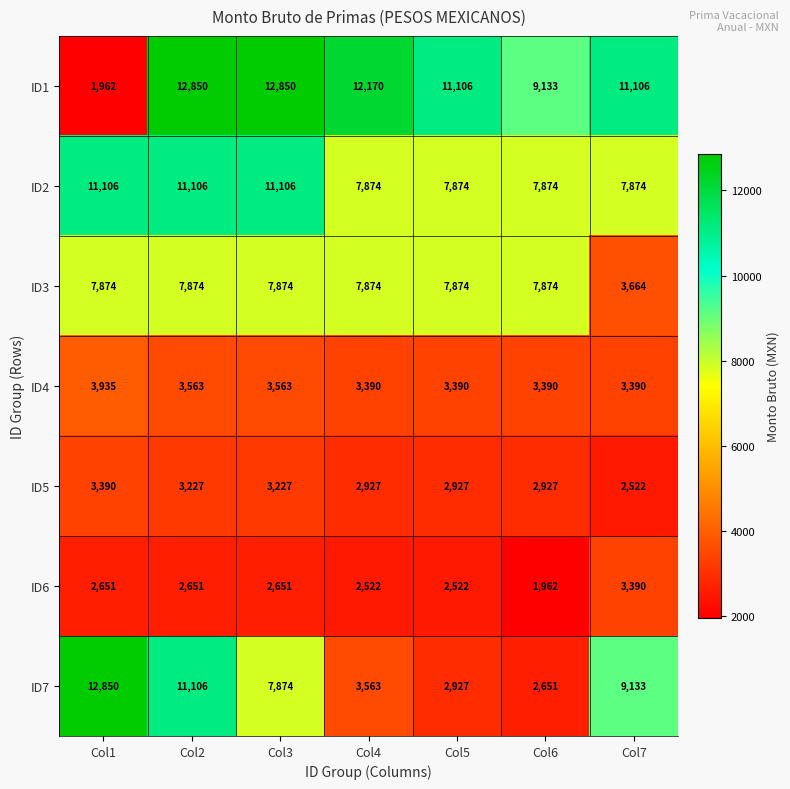

What is the spread (max minus min) of values at Col3?

10199